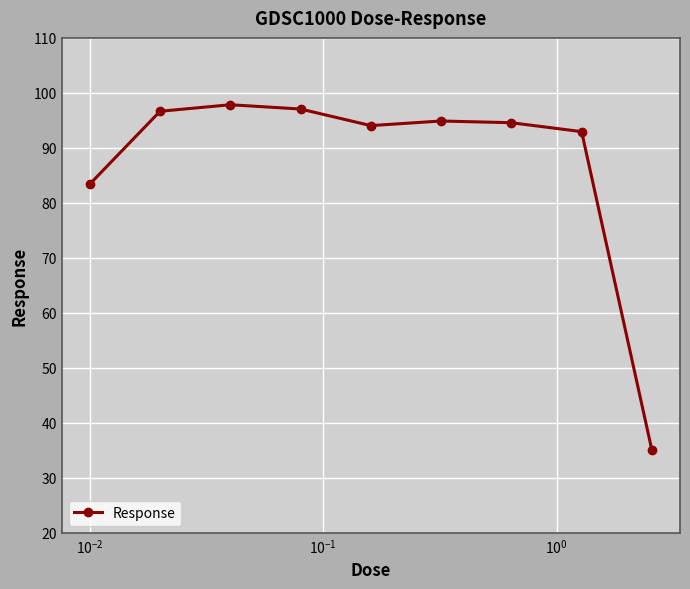

What is the greatest value displayed?

97.8